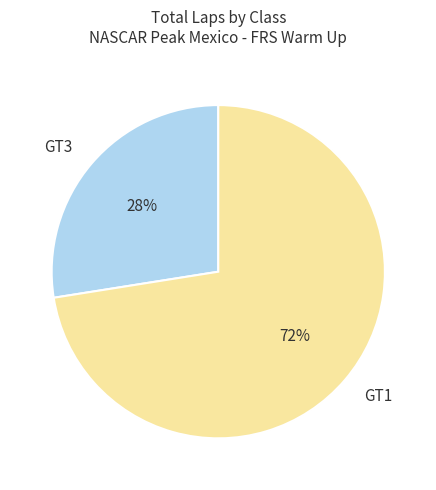

Combined, do GT3 and GT1 account for over 50%?

Yes